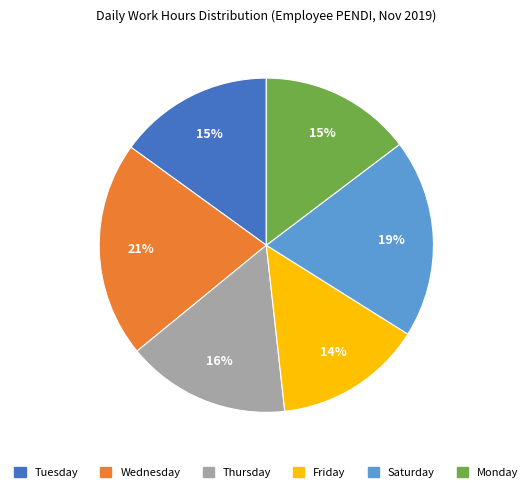

Does any single category account for the majority?

No